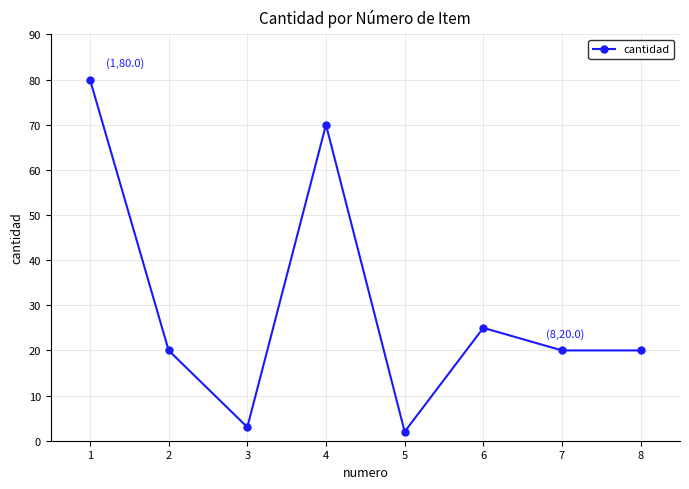

Reading left to right, list all the values displayed in this chart.

1=80	2=20	3=3	4=70	5=2	6=25	7=20	8=20